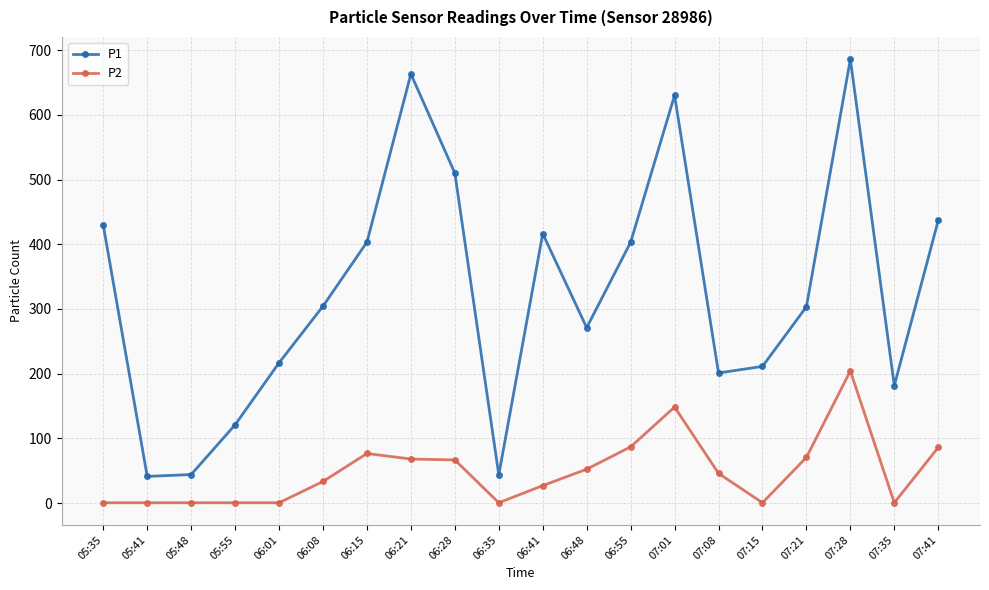

Which series has the largest total across all categories?

P1